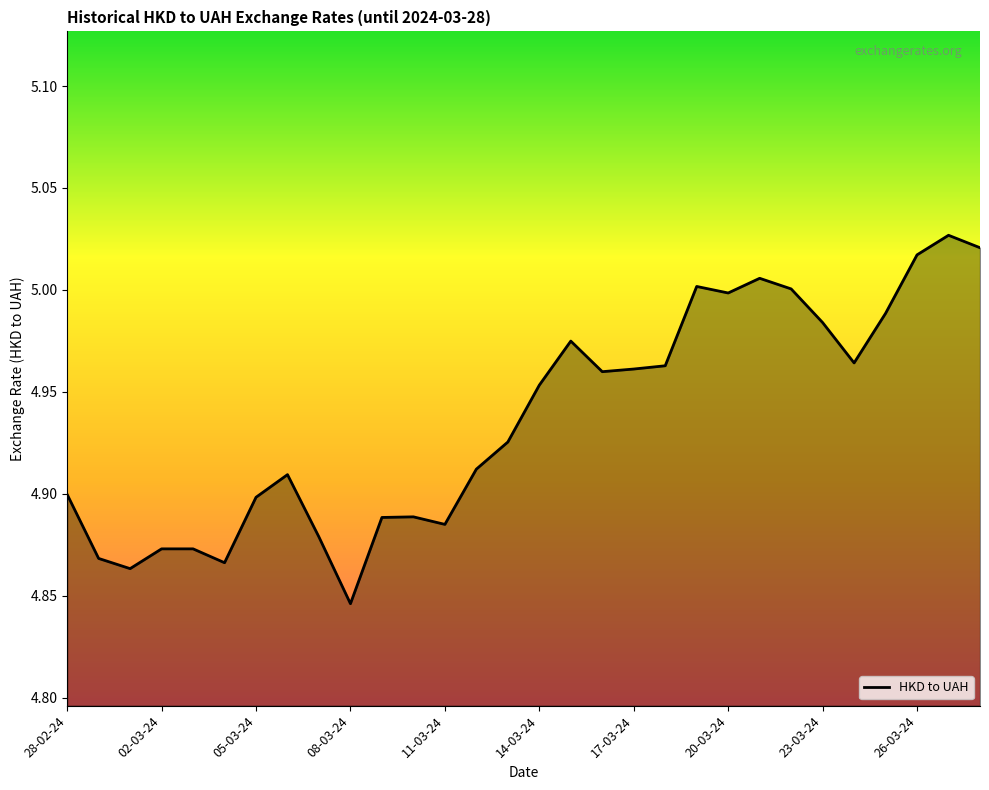

What is the difference between the second highest and minimum values?

0.2